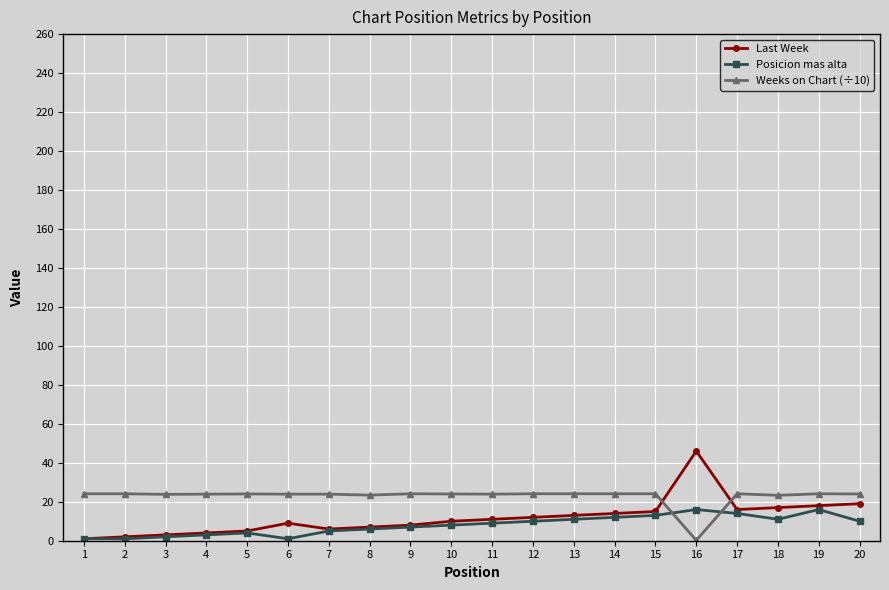

Is it true that Weeks on Chart (÷10) equals 24.1 at 19?

True